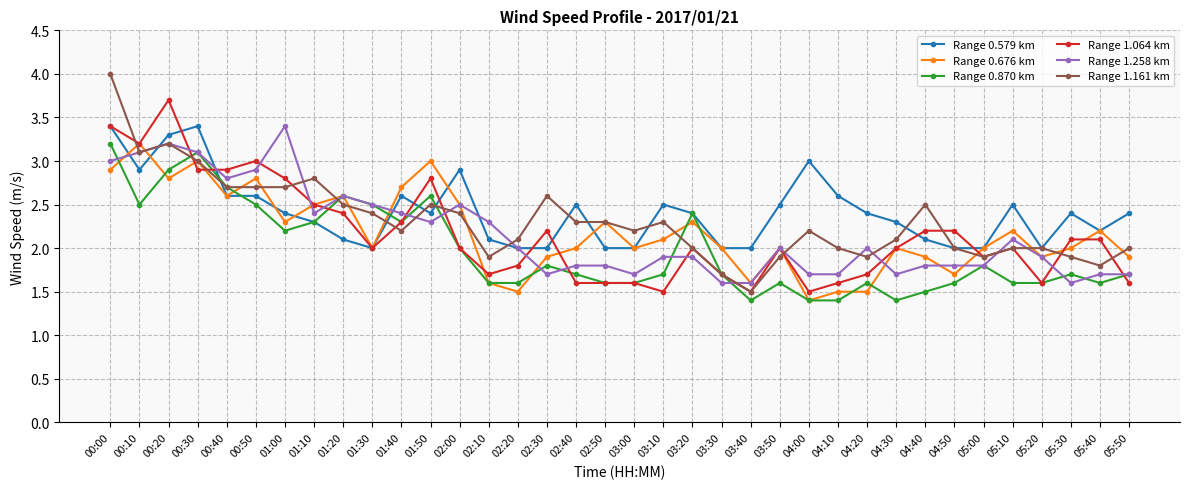

What are all the series names shown in the legend?

Range 0.579 km, Range 0.676 km, Range 0.870 km, Range 1.064 km, Range 1.258 km, Range 1.161 km